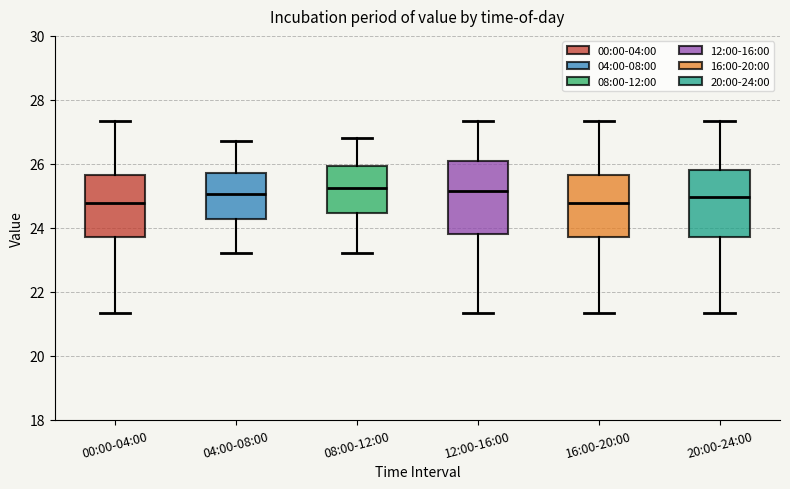

Where is the upper edge of the box for 00:00-04:00 on the y-axis? The values are not printed on the chart, so give them approximately, as read against the axis.

25.6